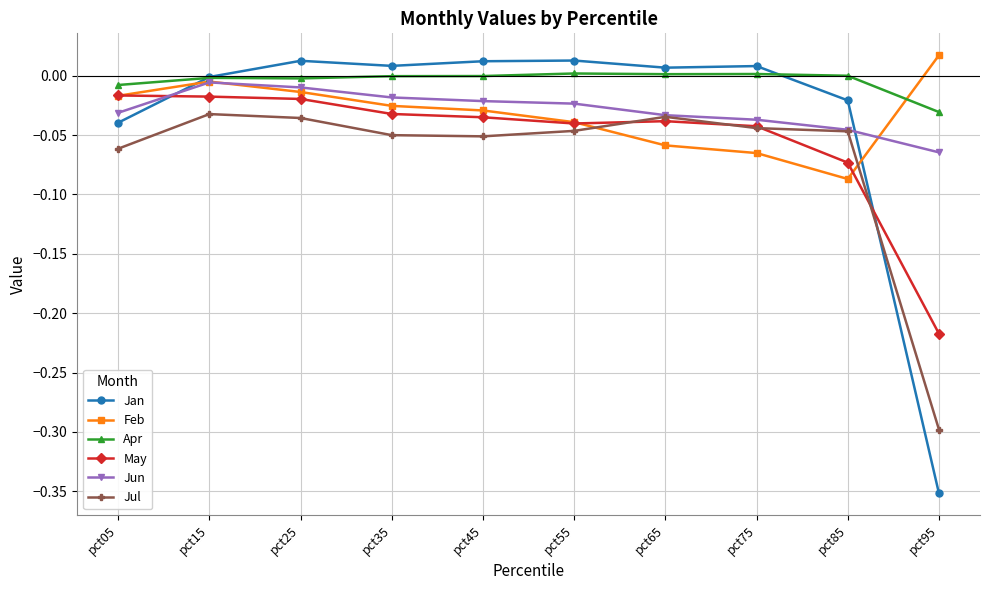

At which category does Feb reach its first local peak?

pct15